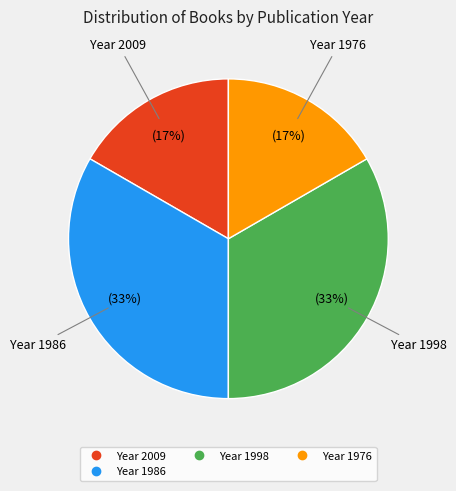

Is there a majority slice in this chart?

No